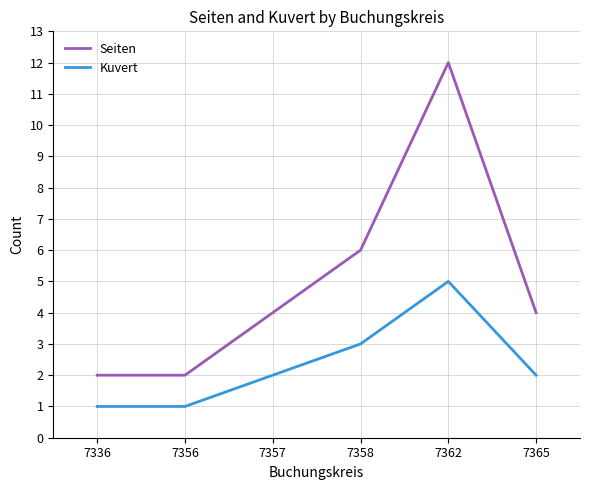

At 7336, list the series in order from smallest to largest.

Kuvert, Seiten